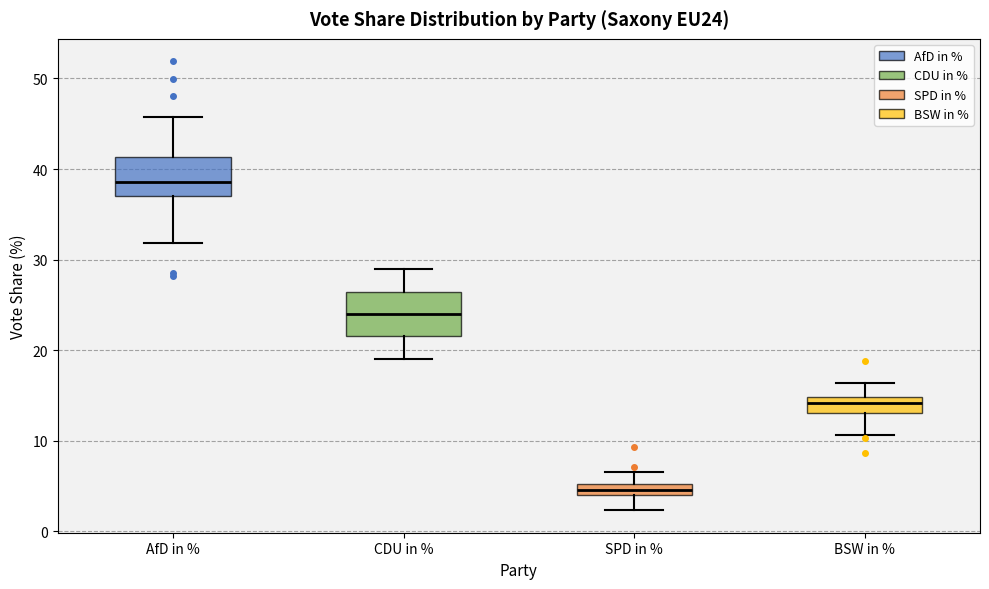

Which box has the highest median line?

AfD in %